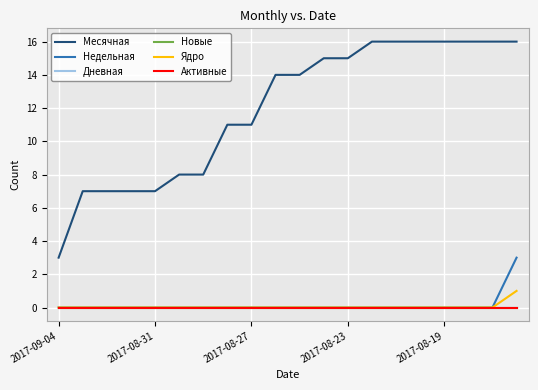

Does the chart have visible grid lines?

Yes